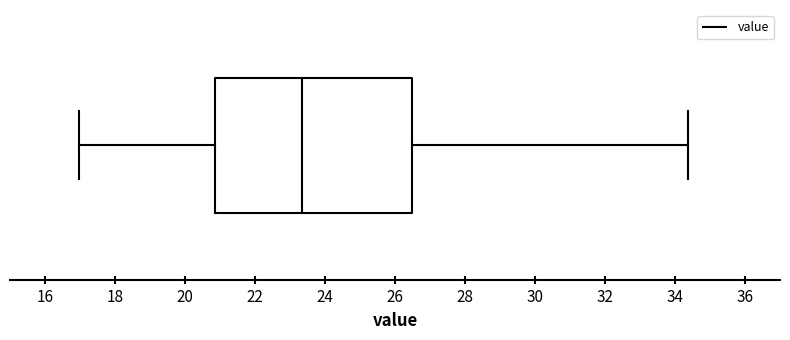

Where does the right whisker of the box end on the x-axis? The values are not printed on the chart, so give them approximately, as read against the axis.

34.4